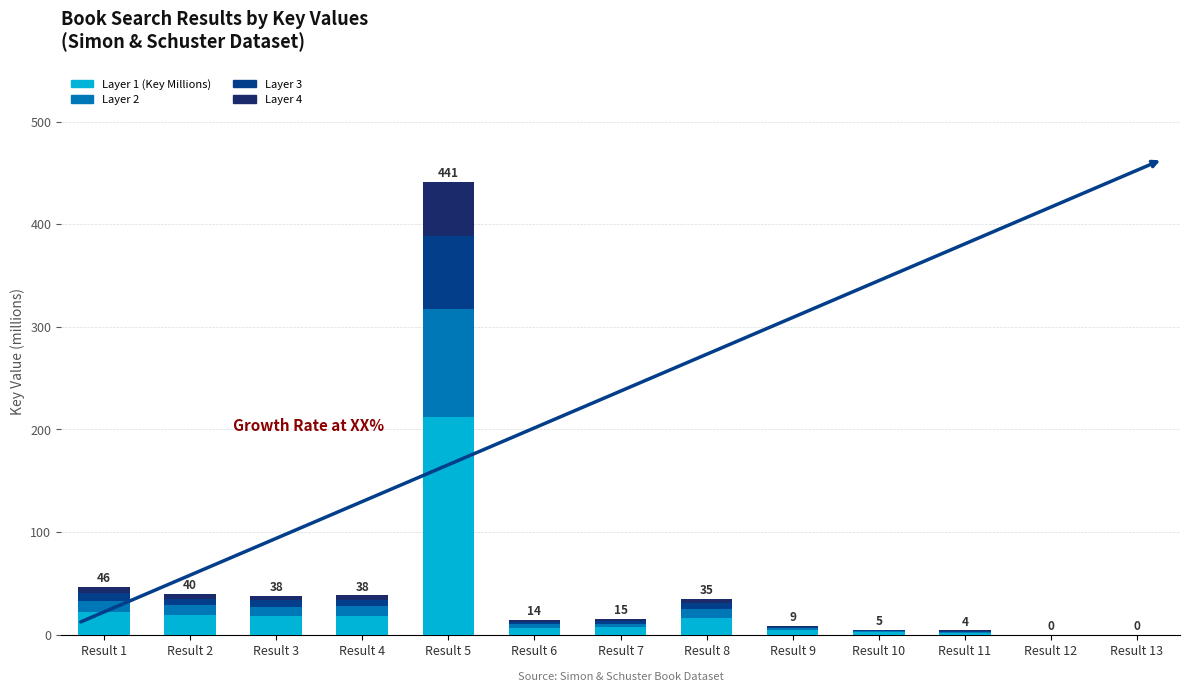

At which category is the sum across all series the highest?

Result 5